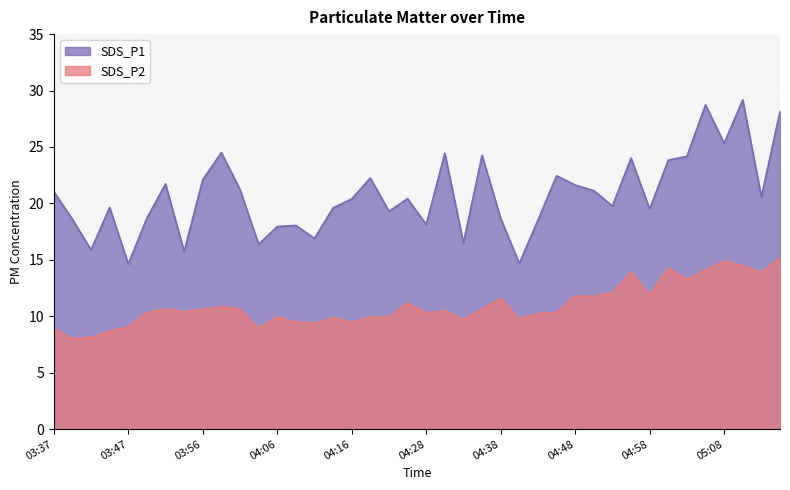

True or false: SDS_P1 and SDS_P2 cross at least once.

False